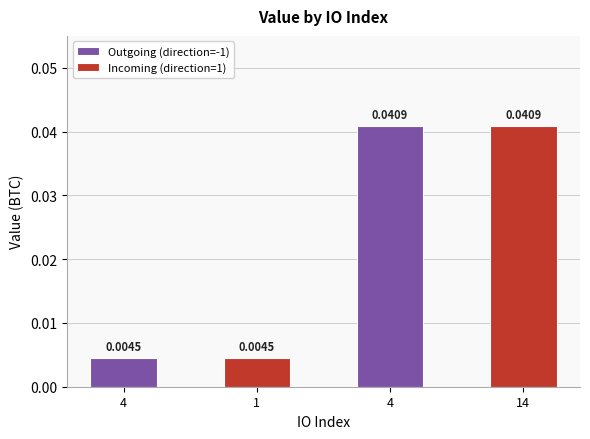

List the labels in order of value, smallest first.

4, 1, 4, 14